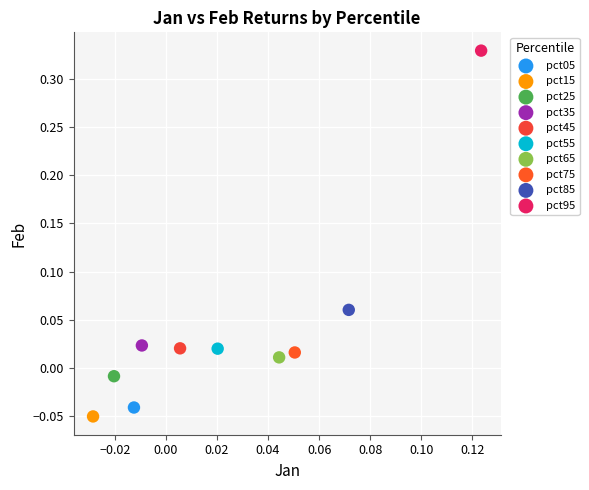

What are all the series names shown in the legend?

pct05, pct15, pct25, pct35, pct45, pct55, pct65, pct75, pct85, pct95